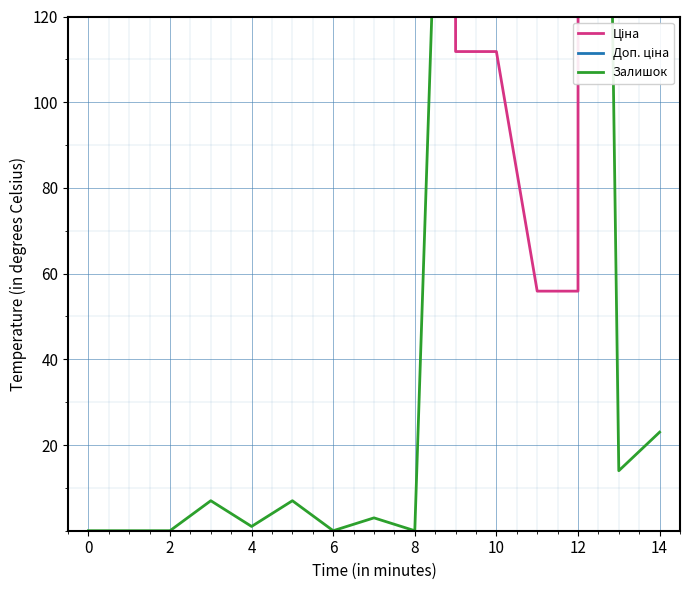

What are all the series names shown in the legend?

Ціна, Доп. ціна, Залишок